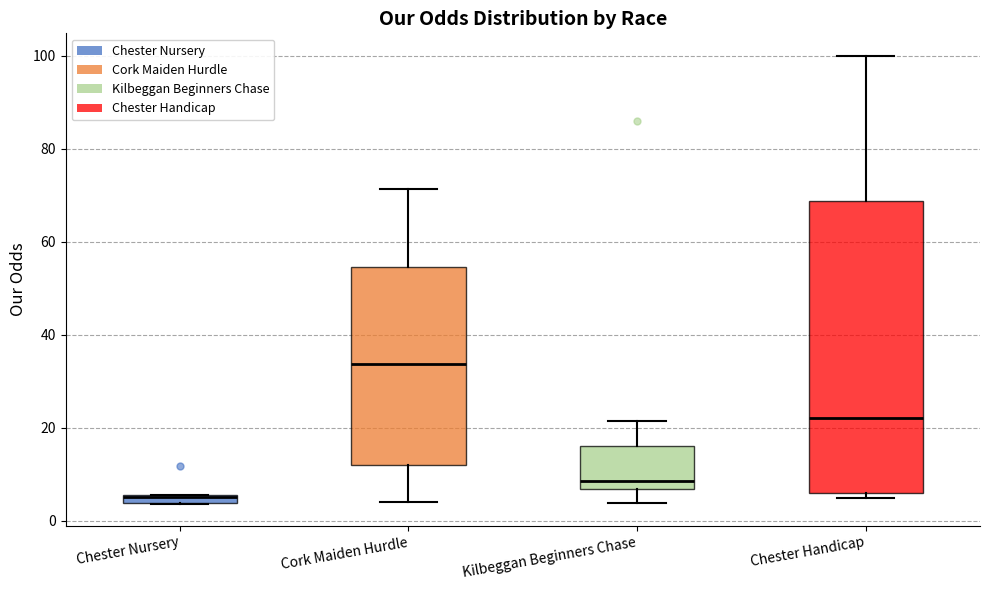

Comparing the boxes themselves (not the whiskers), which one is the tallest?

Chester Handicap